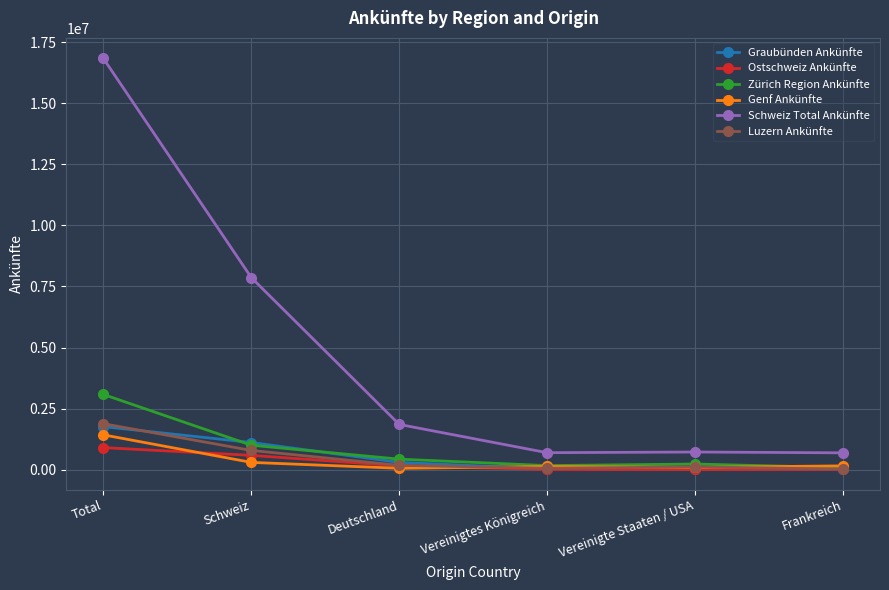

What is the approximate value of Graubünden Ankünfte at Vereinigtes Königreich?

39261